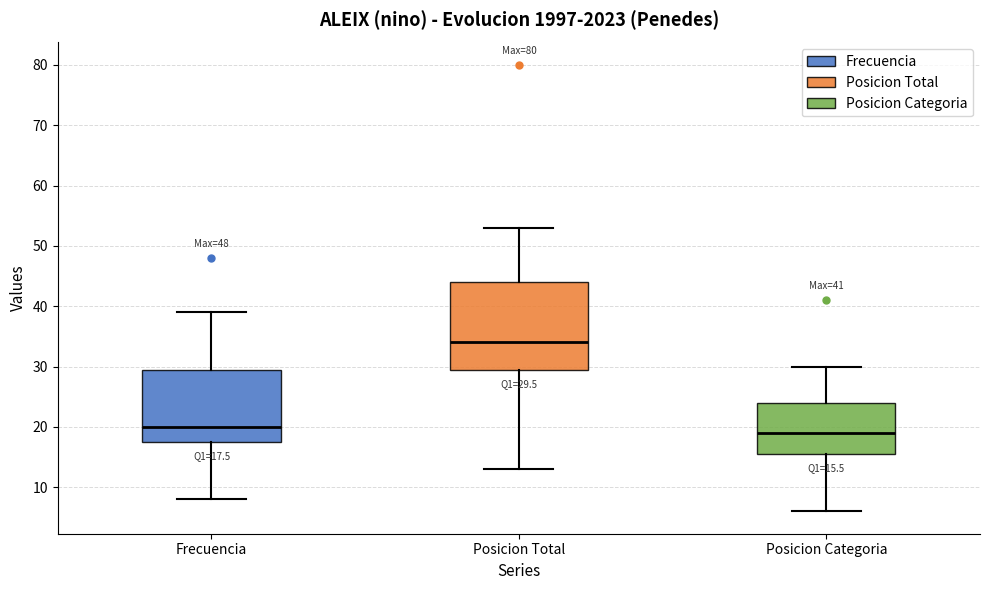

Comparing the boxes themselves (not the whiskers), which one is the tallest?

Posicion Total